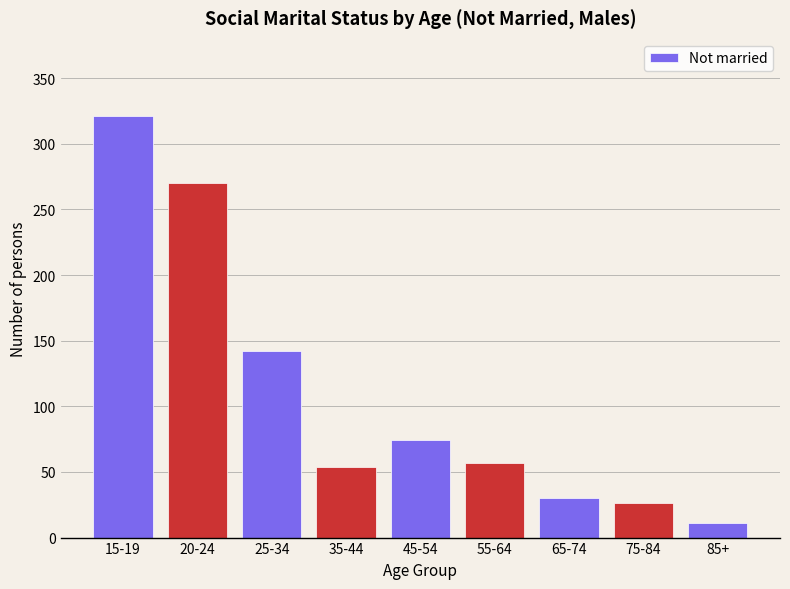

Reading left to right, extract all data points from this chart.

321	270	142	54	74	57	30	26	11